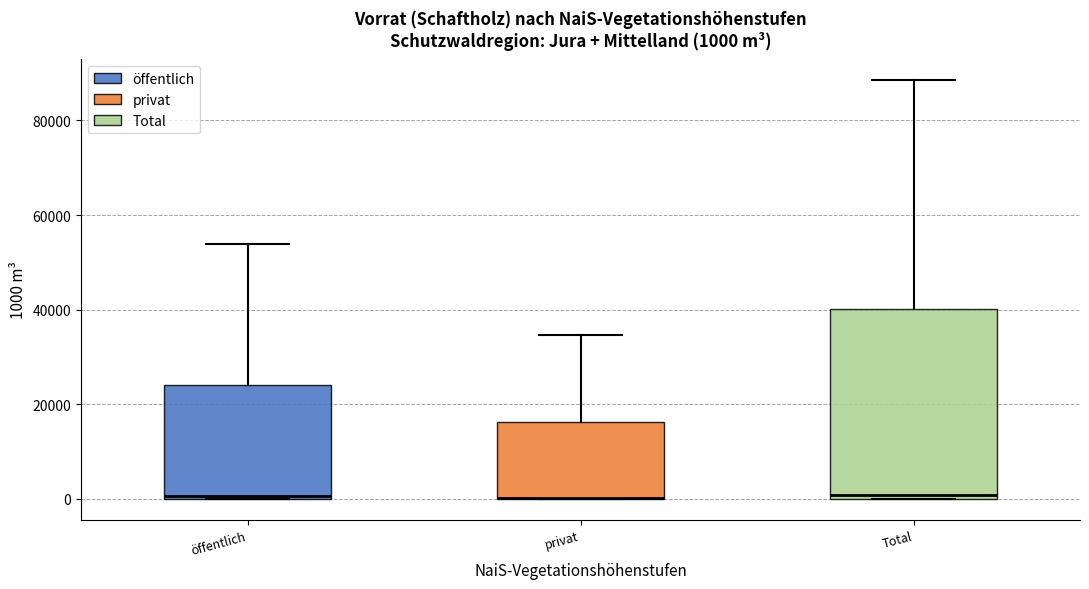

Comparing the boxes themselves (not the whiskers), which one is the tallest?

Total